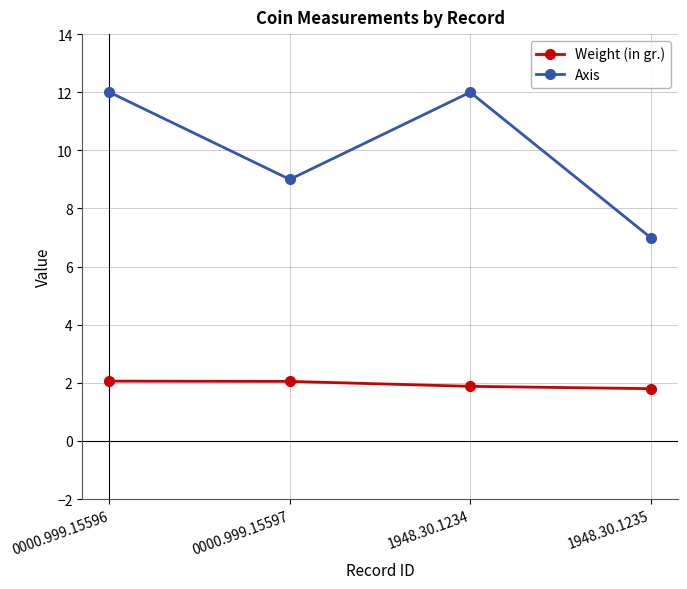

True or false: Axis and Weight (in gr.) cross at least once.

False